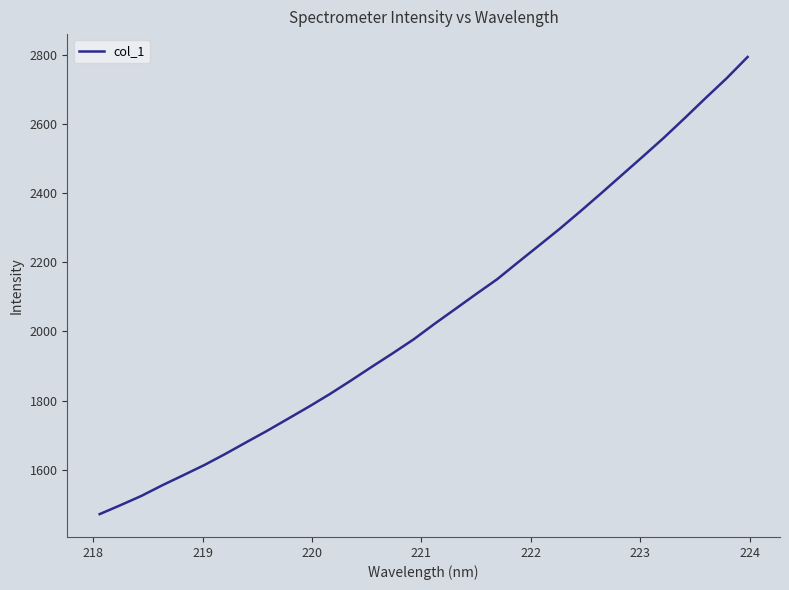

What is the smallest value displayed?

1470.8